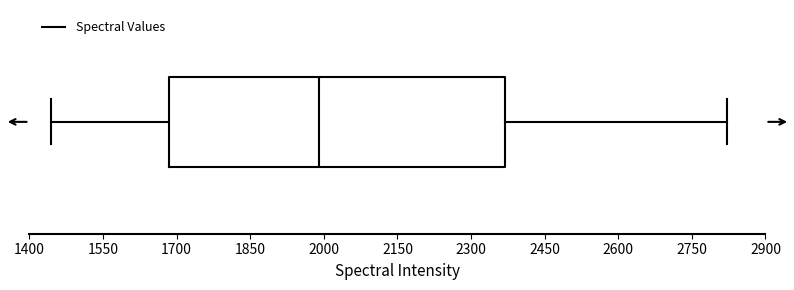

Read this box plot against the x-axis: the position of the median line, the range covered by the box, and the ends of both whiskers. The values are not printed on the chart, so give them approximately, as read against the axis.

median 2000, box 1680 to 2360, whiskers 1440 to 2820